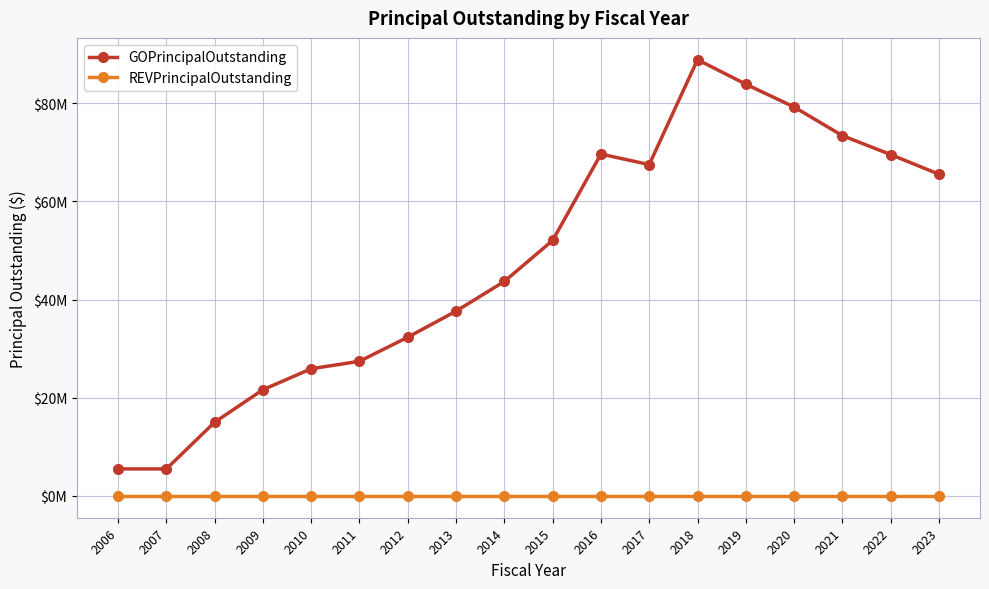

What is the total value across all series at 2006?

5500000